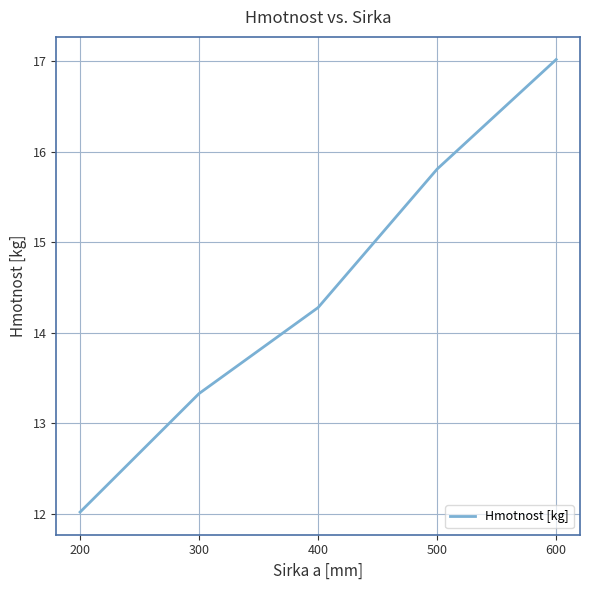

List the labels in order of value, largest first.

600, 500, 400, 300, 200